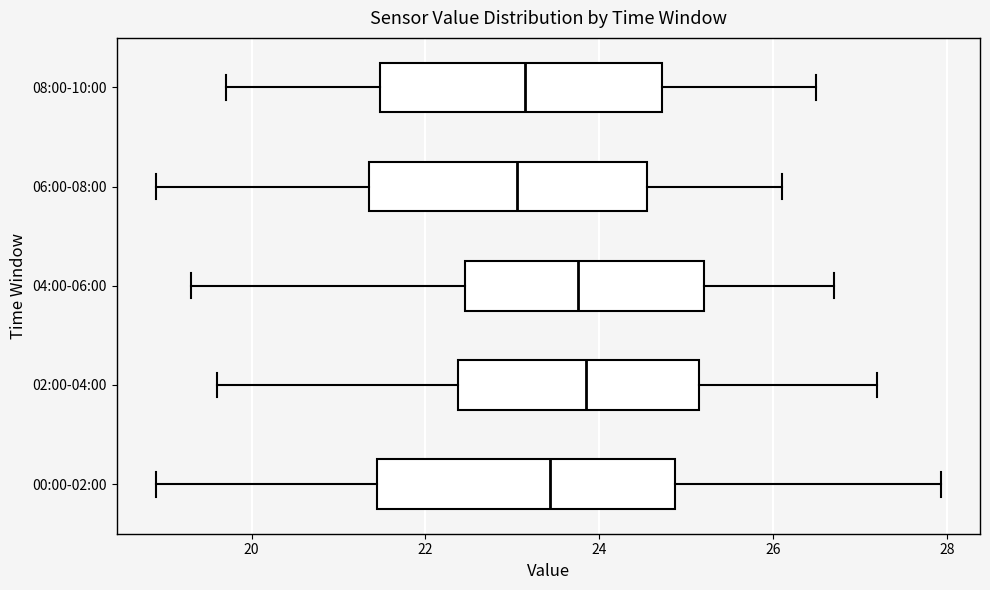

Reading bottom to top, read every box against the x-axis: the position of its median line, the range the box covers, and the ends of its whiskers. The values are not printed on the chart, so give them approximately, as read against the axis.

00:00-02:00: median 23.4, box 21.4 to 24.8, whiskers 19.0 to 28.0
02:00-04:00: median 23.8, box 22.4 to 25.2, whiskers 19.6 to 27.2
04:00-06:00: median 23.8, box 22.4 to 25.2, whiskers 19.4 to 26.8
06:00-08:00: median 23.0, box 21.4 to 24.6, whiskers 19.0 to 26.2
08:00-10:00: median 23.2, box 21.4 to 24.8, whiskers 19.8 to 26.6